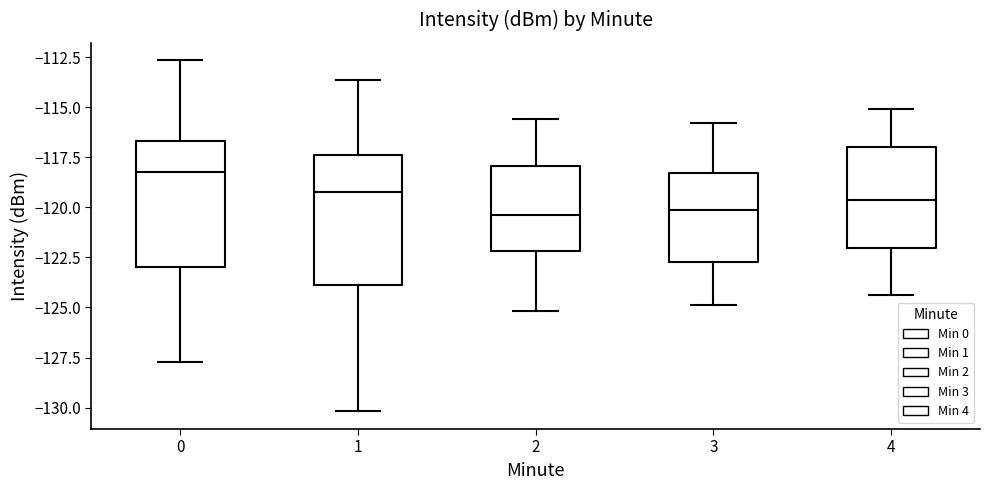

Reading left to right, transcribe this box plot: for each box, give where its median line is, the range the box spans, and where its two whiskers end, as read against the y-axis. The values are not printed on the chart, so give them approximately, as read against the axis.

0: median -118.0, box -123.0 to -116.5, whiskers -127.5 to -112.5
1: median -119.0, box -124.0 to -117.5, whiskers -130.0 to -113.5
2: median -120.5, box -122.0 to -118.0, whiskers -125.0 to -115.5
3: median -120.0, box -122.5 to -118.5, whiskers -125.0 to -116.0
4: median -119.5, box -122.0 to -117.0, whiskers -124.5 to -115.0